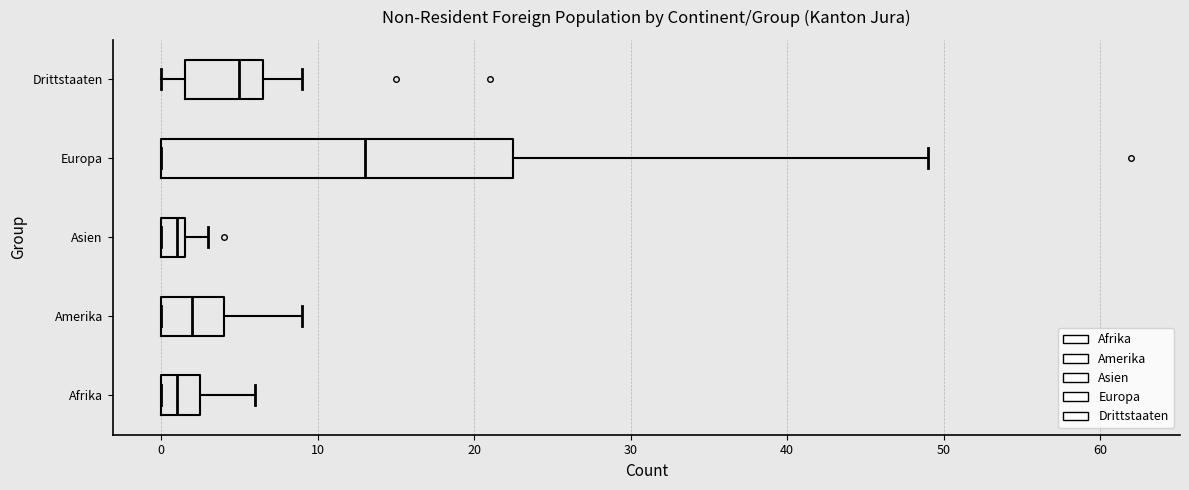

Which box is the widest, from its left edge to its right edge?

Europa